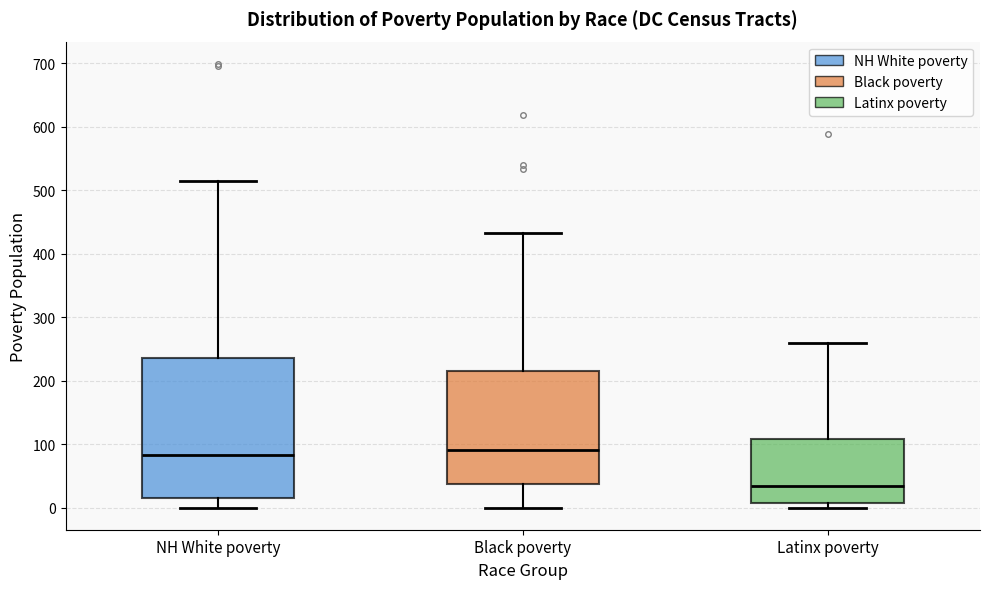

Reading left to right, transcribe this box plot: for each box, give where its median line is, the range the box spans, and where its two whiskers end, as read against the y-axis. The values are not printed on the chart, so give them approximately, as read against the axis.

NH White poverty: median 80, box 20 to 240, whiskers 0 to 510
Black poverty: median 90, box 40 to 220, whiskers 0 to 430
Latinx poverty: median 30, box 10 to 110, whiskers 0 to 260